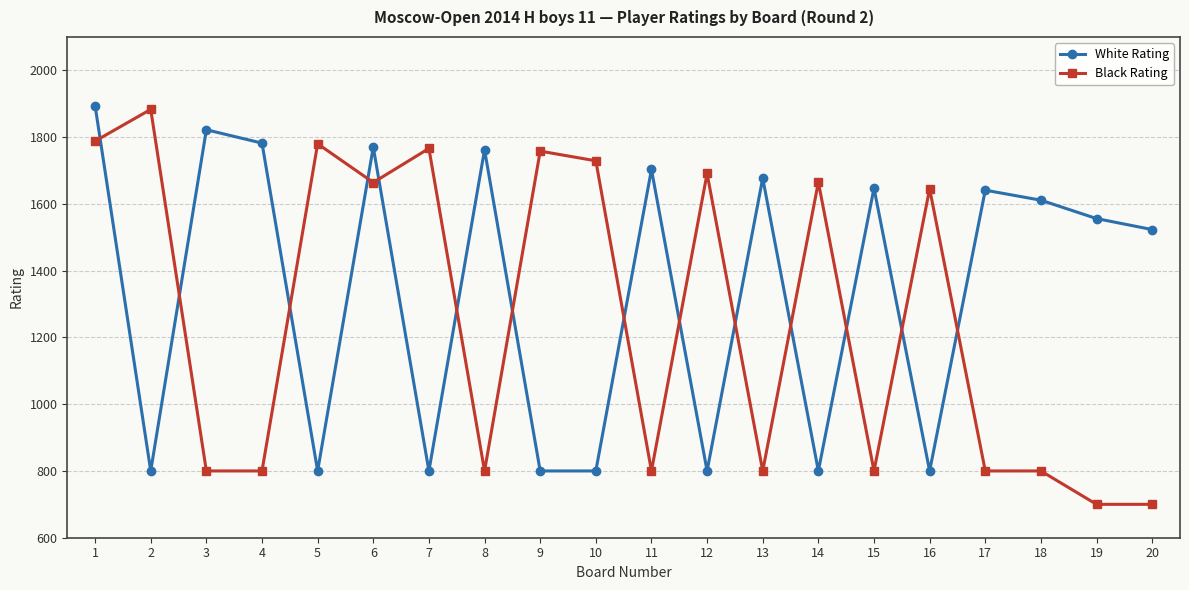

Where is the first local maximum for Black Rating?

2